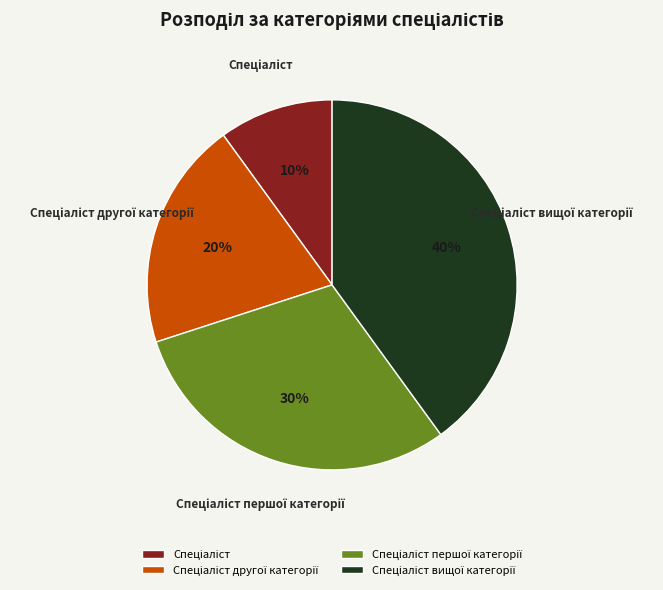

To the nearest percent, what is the difference between the largest and smallest slice percentages?

30%